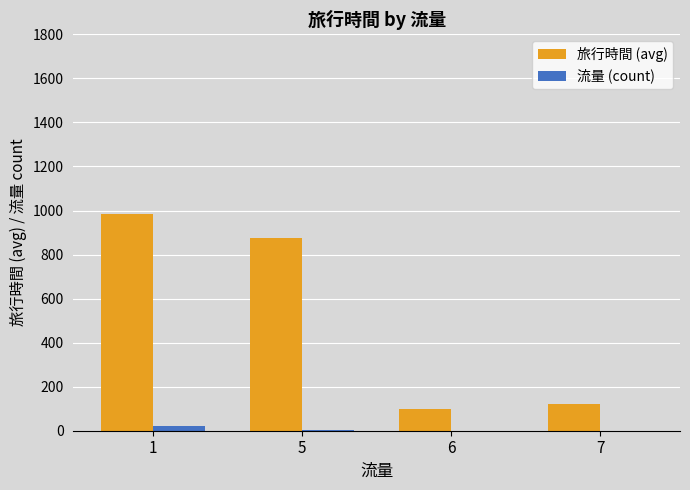

What is the maximum value shown in the chart?

983.2